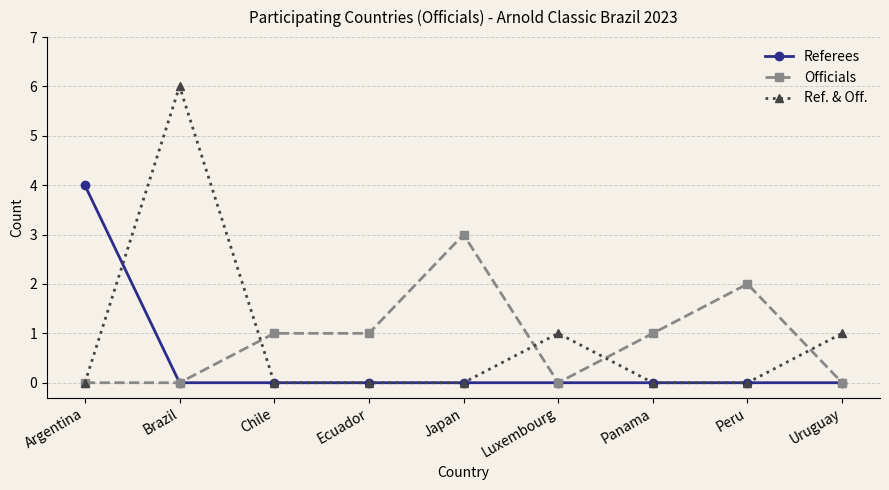

Reading left to right, extract all data points from this chart.

Referees: Argentina=4	Brazil=0	Chile=0	Ecuador=0	Japan=0	Luxembourg=0	Panama=0	Peru=0	Uruguay=0
Officials: Argentina=0	Brazil=0	Chile=1	Ecuador=1	Japan=3	Luxembourg=0	Panama=1	Peru=2	Uruguay=0
Ref. & Off.: Argentina=0	Brazil=6	Chile=0	Ecuador=0	Japan=0	Luxembourg=1	Panama=0	Peru=0	Uruguay=1